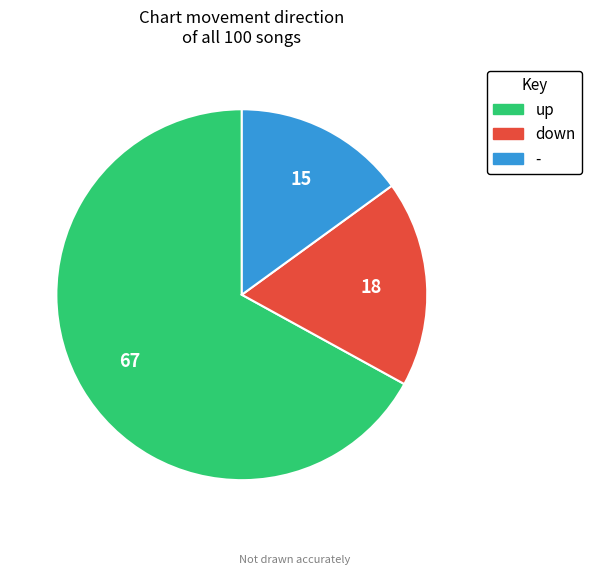

True or false: up accounts for 59% of the total.

False